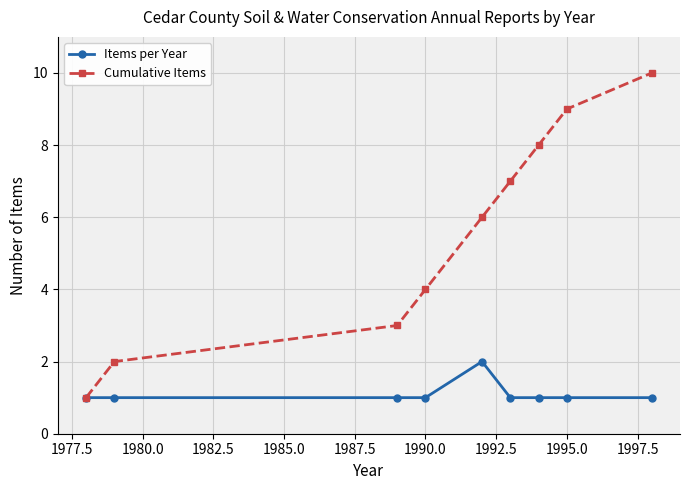

Which series has the widest spread of values?

Cumulative Items